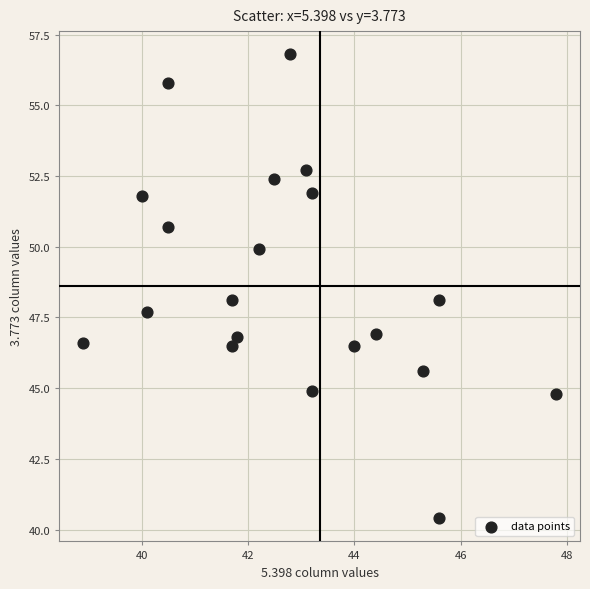

What is the range of Y values (max minus min)?

16.4